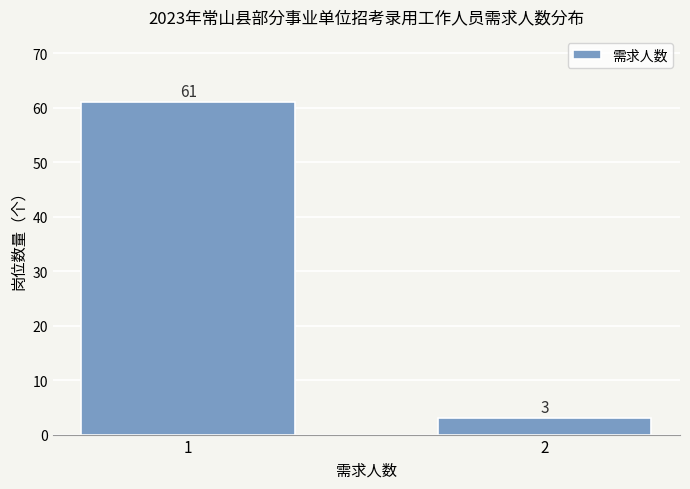

Reading left to right, what are all the values shown in this chart?

1=61	2=3